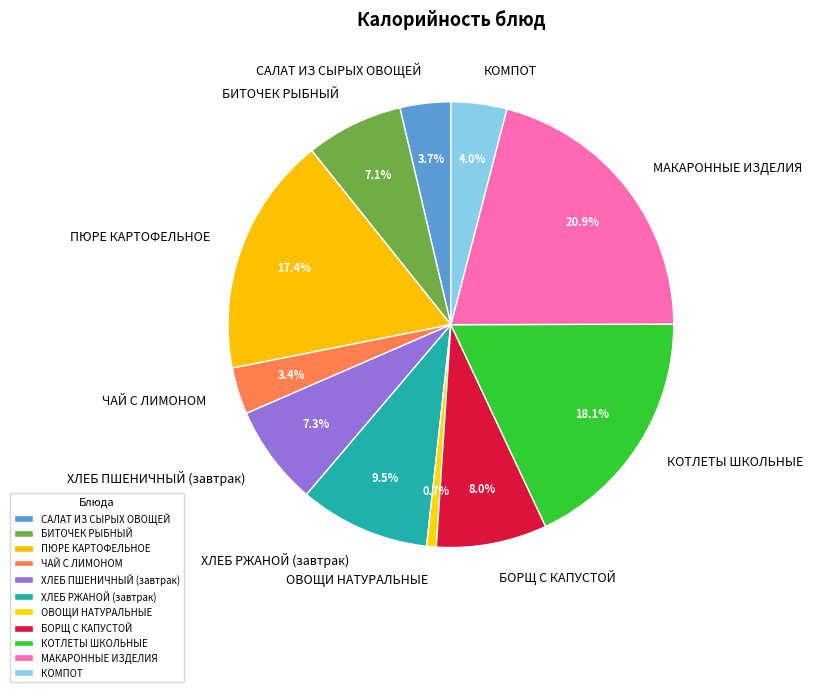

What is the largest slice in the pie chart?

МАКАРОННЫЕ ИЗДЕЛИЯ